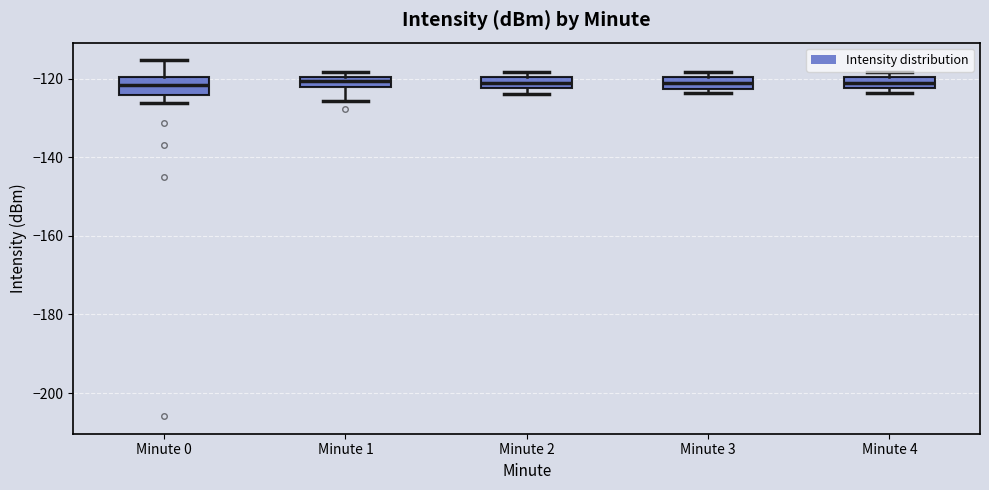

Where is the upper edge of the box for Minute 4 on the y-axis? The values are not printed on the chart, so give them approximately, as read against the axis.

-120